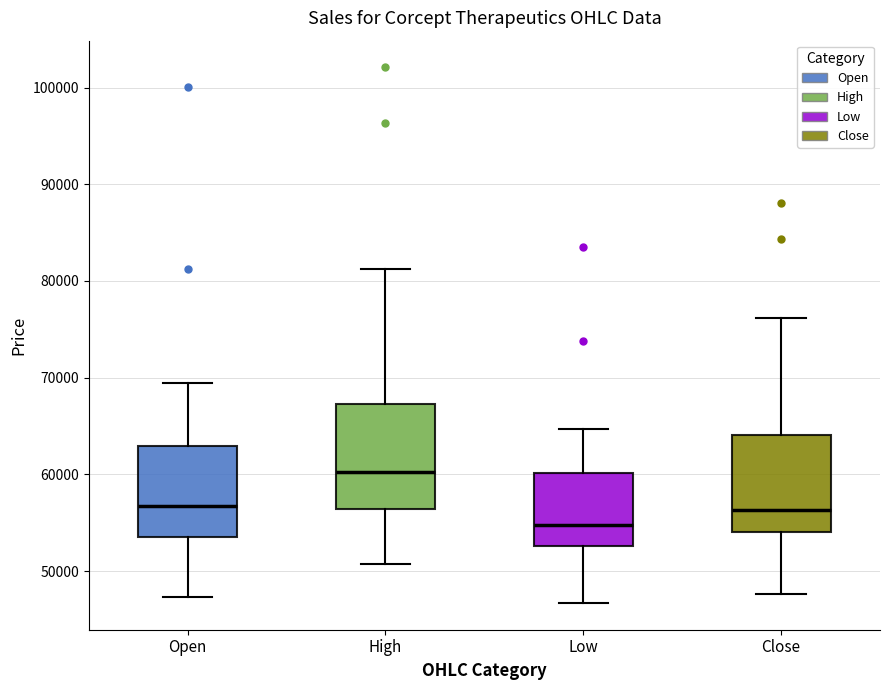

Reading left to right, transcribe this box plot: for each box, give where its median line is, the range the box spans, and where its two whiskers end, as read against the y-axis. The values are not printed on the chart, so give them approximately, as read against the axis.

Open: median 57000, box 54000 to 63000, whiskers 47000 to 69000
High: median 60000, box 56000 to 67000, whiskers 51000 to 81000
Low: median 55000, box 53000 to 60000, whiskers 47000 to 65000
Close: median 56000, box 54000 to 64000, whiskers 48000 to 76000